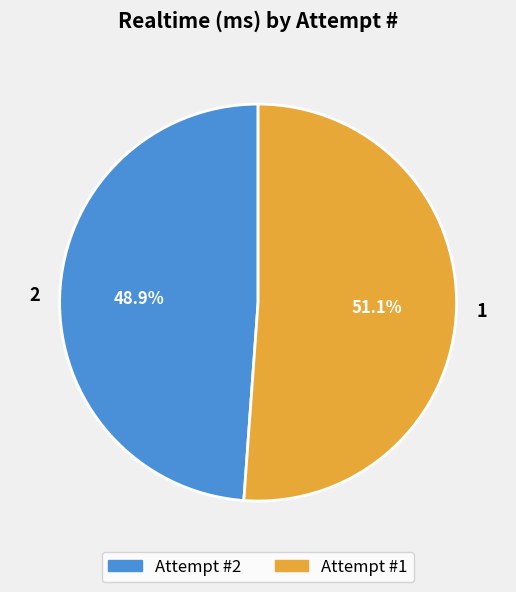

Is it true that 1 is 51% of the pie?

True